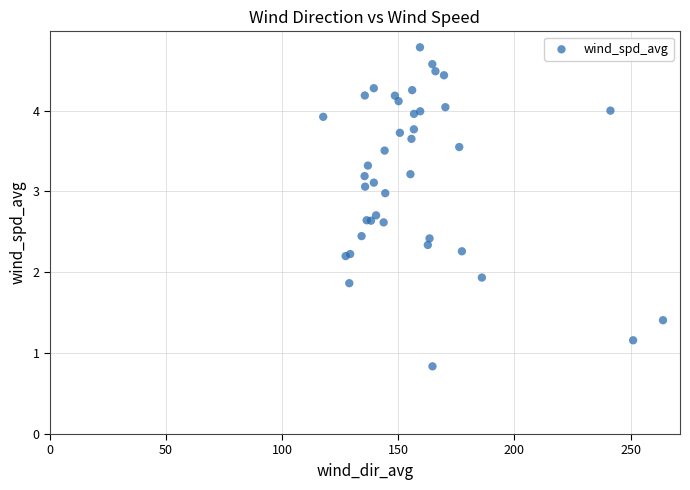

What Y value in the scatter plot is closest to 2?

1.9